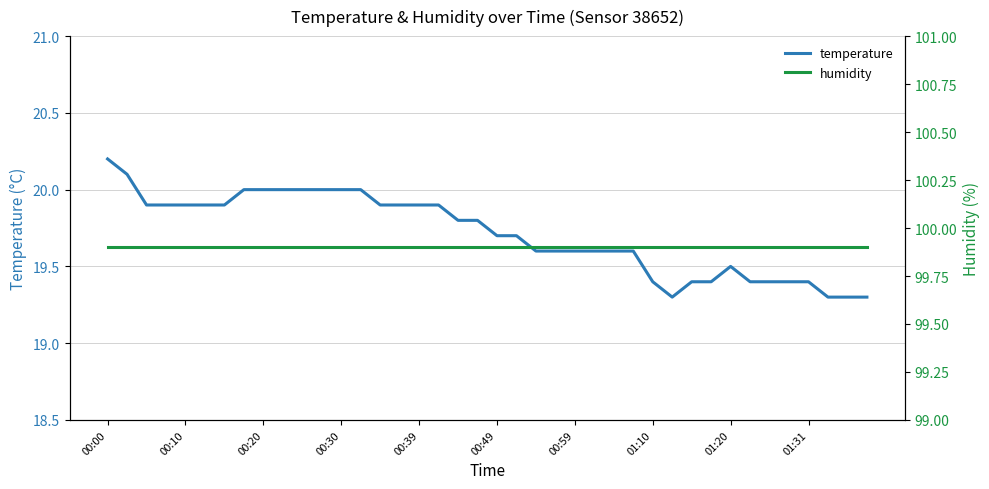

The value of temperature at 00:39 is 19.9. True or false?

True